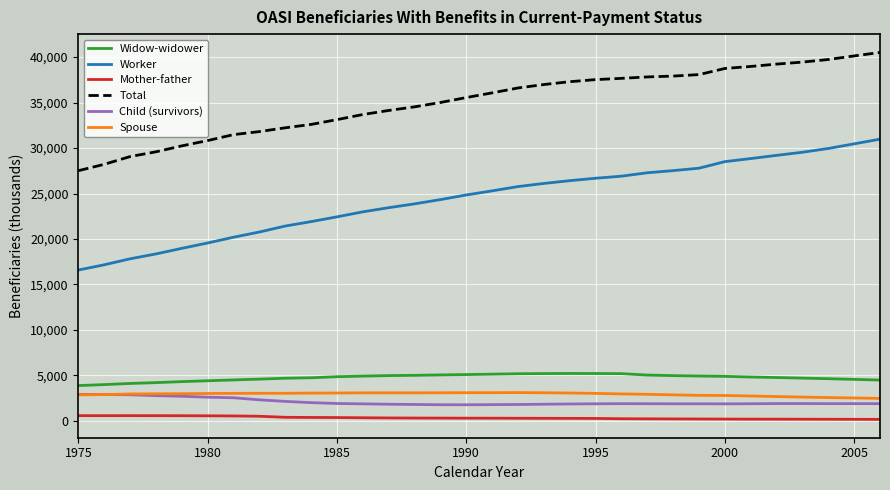

How many distinct data groups are displayed?

6